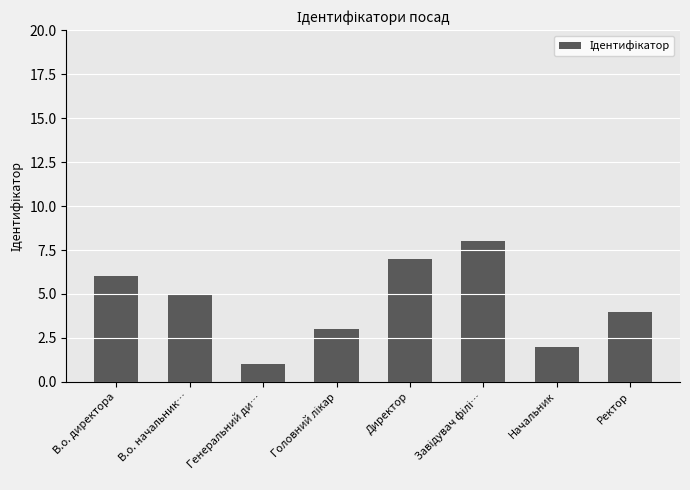

Are the bars horizontal?

No